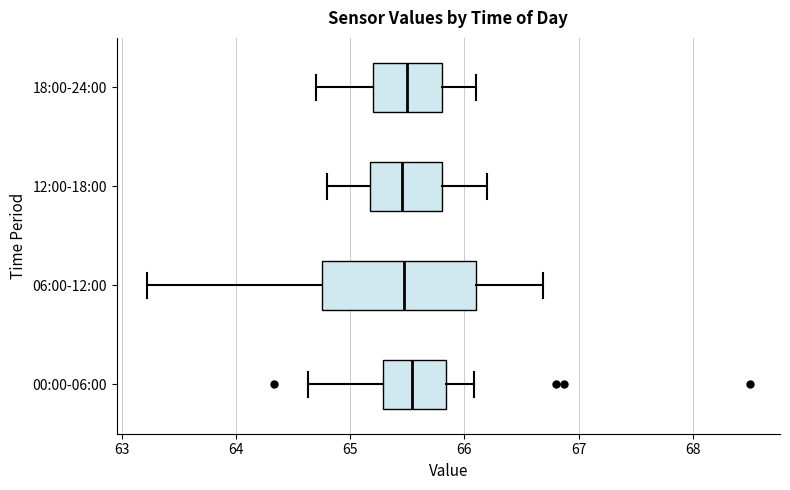

Reading bottom to top, transcribe this box plot: for each box, give where its median line is, the range the box spans, and where its two whiskers end, as read against the x-axis. The values are not printed on the chart, so give them approximately, as read against the axis.

00:00-06:00: median 65.5, box 65.3 to 65.8, whiskers 64.6 to 66.1
06:00-12:00: median 65.5, box 64.8 to 66.1, whiskers 63.2 to 66.7
12:00-18:00: median 65.5, box 65.2 to 65.8, whiskers 64.8 to 66.2
18:00-24:00: median 65.5, box 65.2 to 65.8, whiskers 64.7 to 66.1